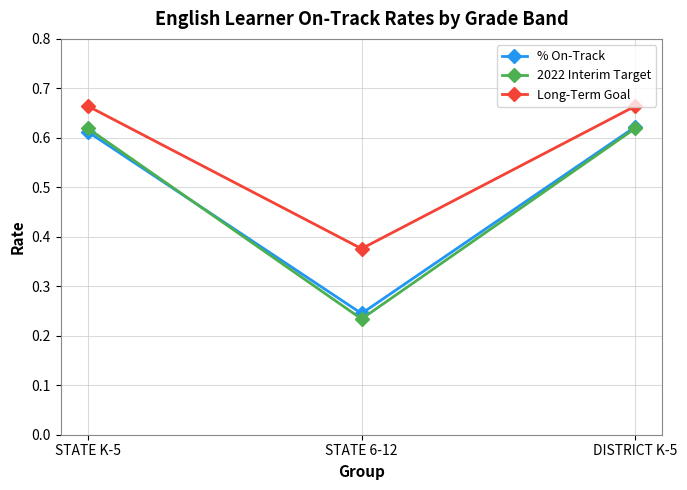

What is the total value across all series at STATE 6-12?

0.9